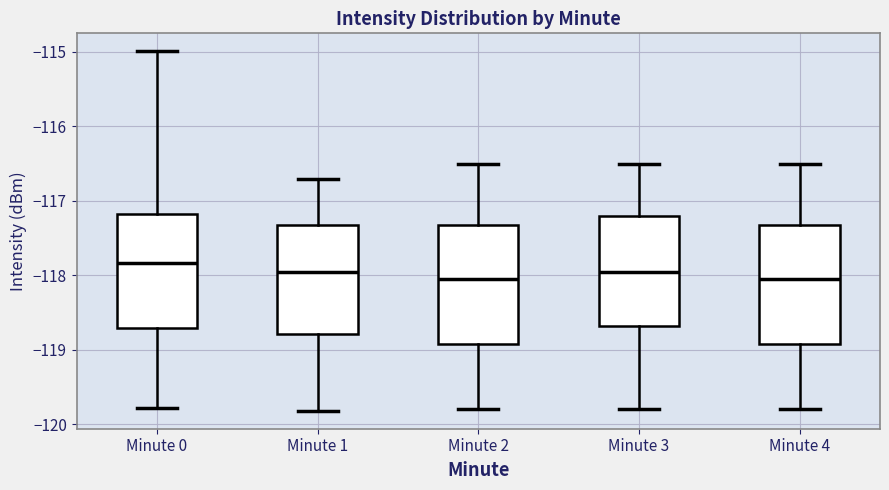

Which box has the highest median line?

Minute 0